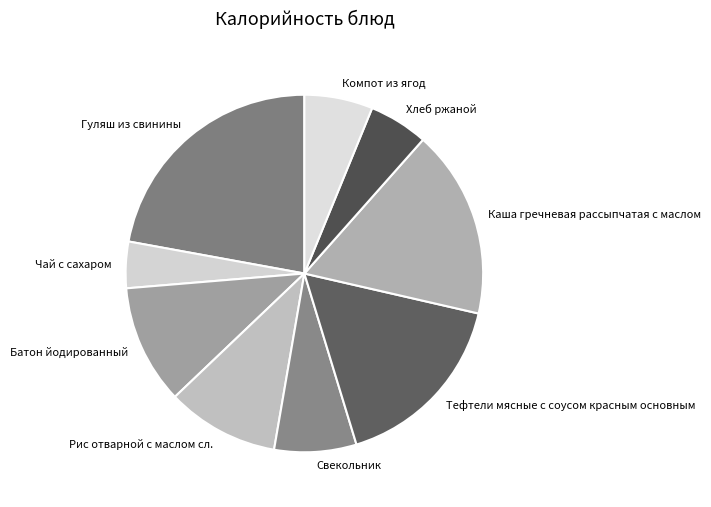

Combined, do Компот из ягод and Рис отварной с маслом сл. account for over 50%?

No